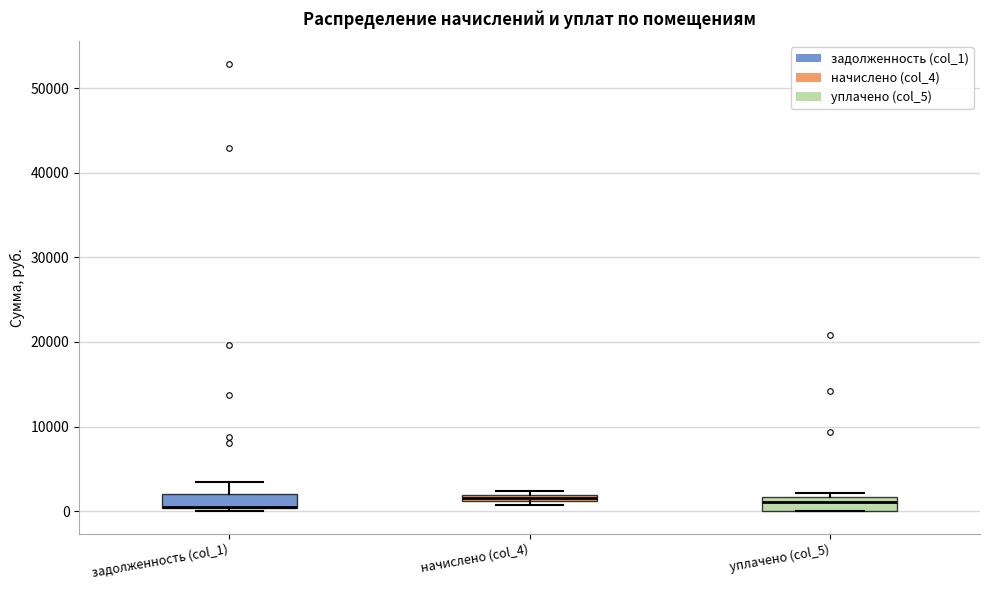

Where does the upper whisker of the box for задолженность (col_1) end on the y-axis? The values are not printed on the chart, so give them approximately, as read against the axis.

3000